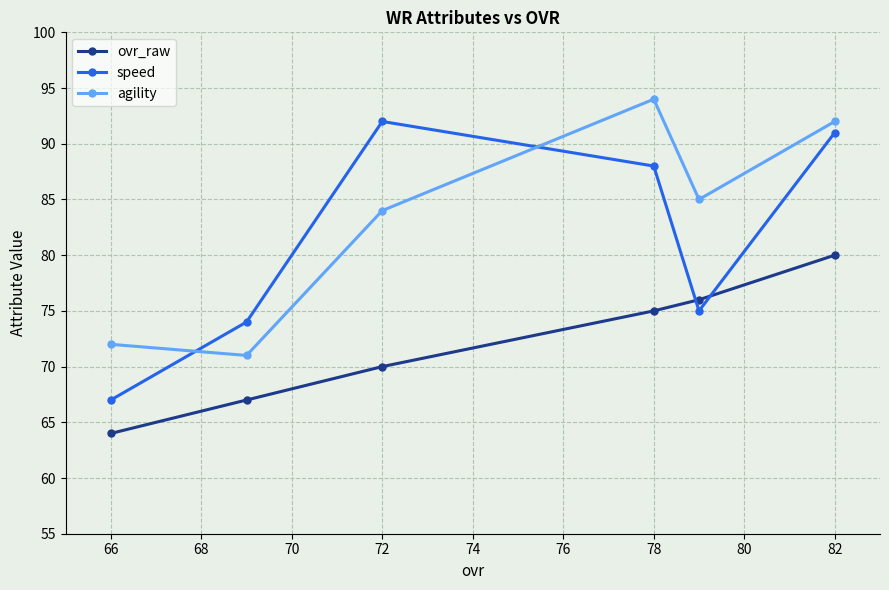

What are all the series names shown in the legend?

ovr_raw, speed, agility